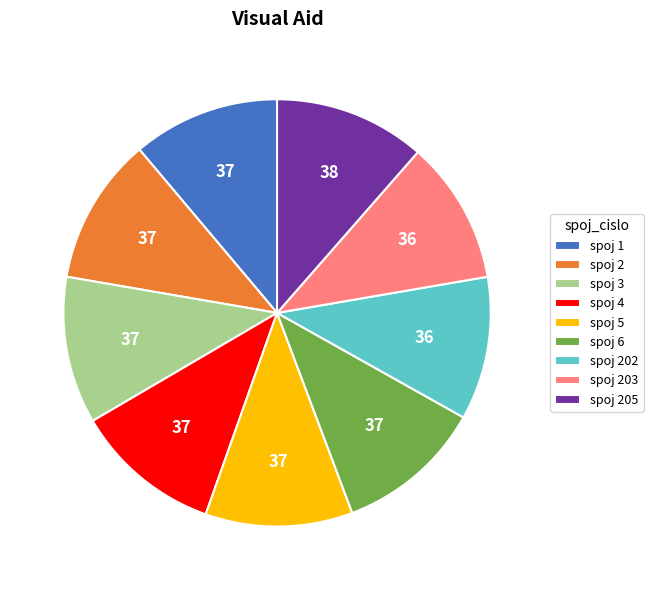

What is the ratio of the value at spoj 2 to the value at spoj 202?

1.0